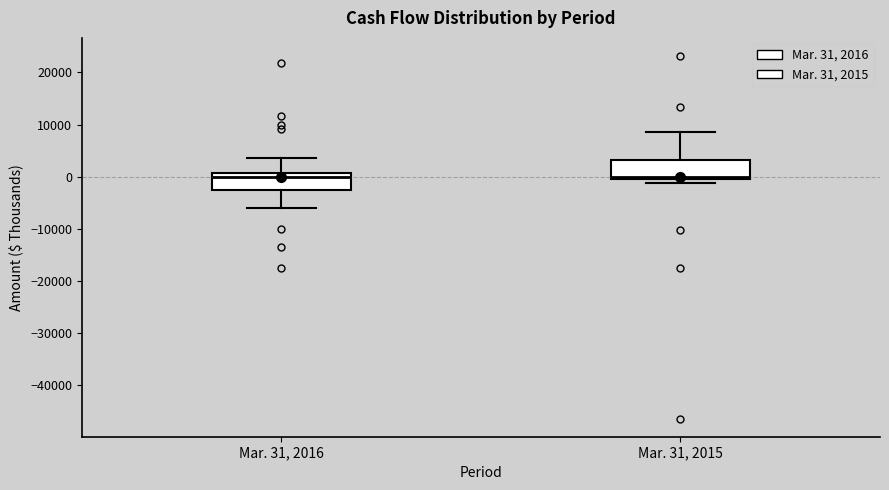

Where is the upper edge of the box for Mar. 31, 2016 on the y-axis? The values are not printed on the chart, so give them approximately, as read against the axis.

1000